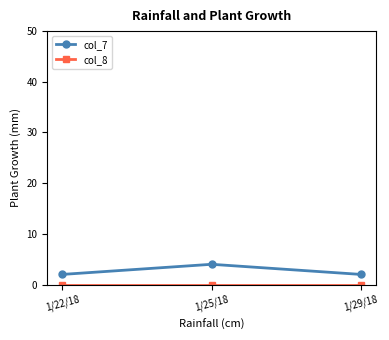

Count the number of categories in the chart.

3